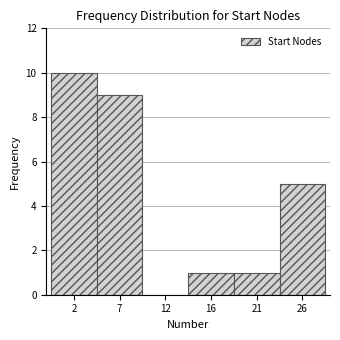

Reading left to right, what are all the values shown in this chart?

2=10	7=9	12=0	16=1	21=1	26=5